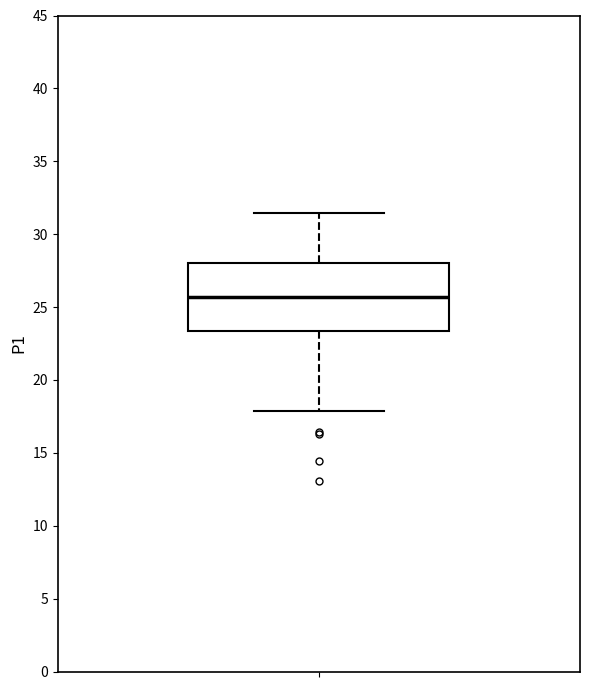

Read this box plot against the y-axis: the position of the median line, the range covered by the box, and the ends of both whiskers. The values are not printed on the chart, so give them approximately, as read against the axis.

median 25.5, box 23.5 to 28.0, whiskers 18.0 to 31.5